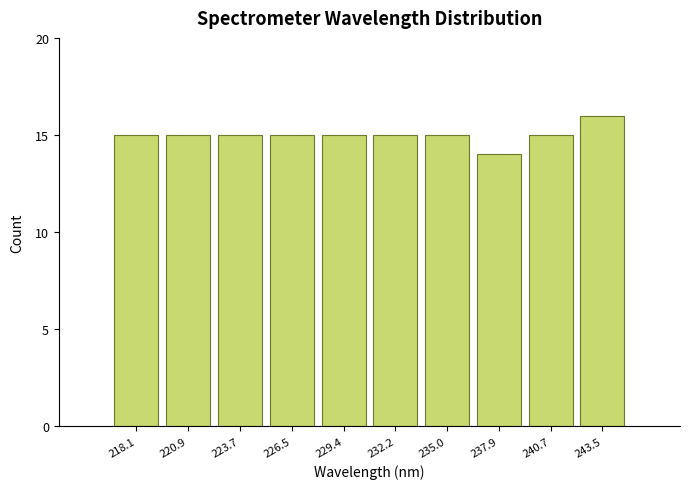

Reading left to right, extract all data points from this chart.

218.1=15	220.9=15	223.7=15	226.5=15	229.4=15	232.2=15	235.0=15	237.9=14	240.7=15	243.5=16